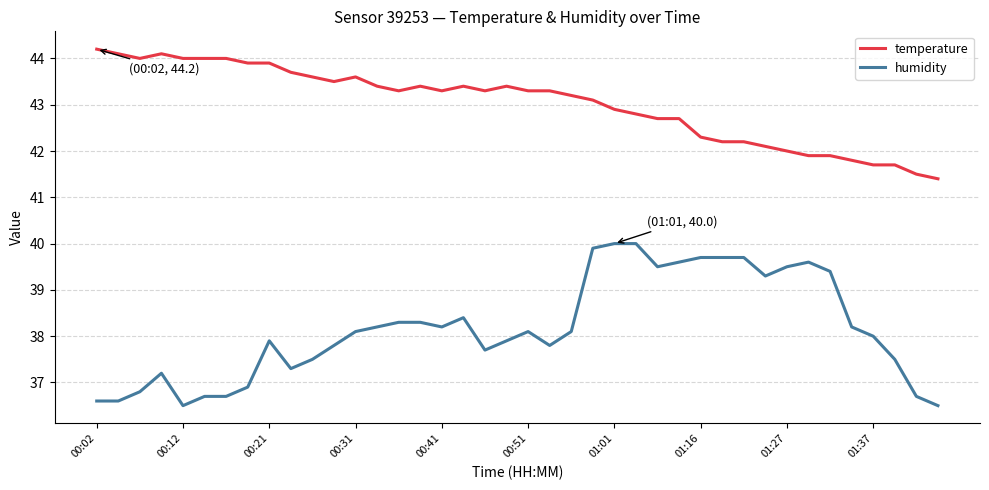

Which series has the widest spread of values?

humidity